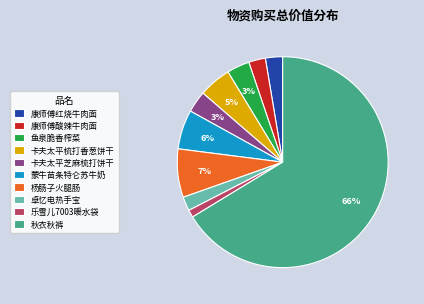

To the nearest percent, what portion does 康师傅红烧牛肉面 represent?

3%